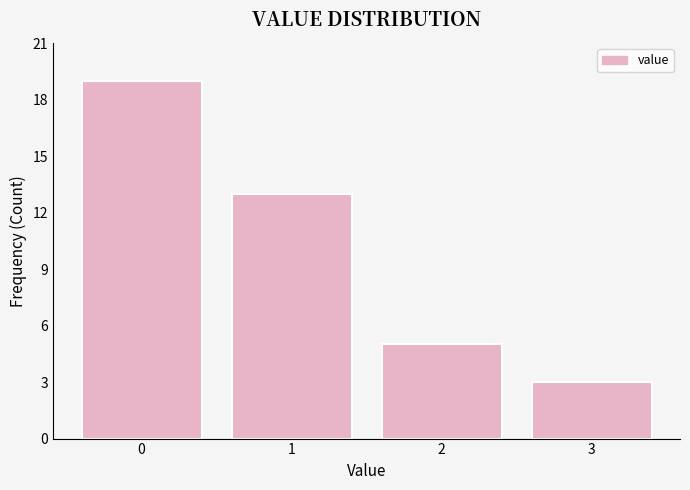

Reading left to right, extract all data points from this chart.

19	13	5	3